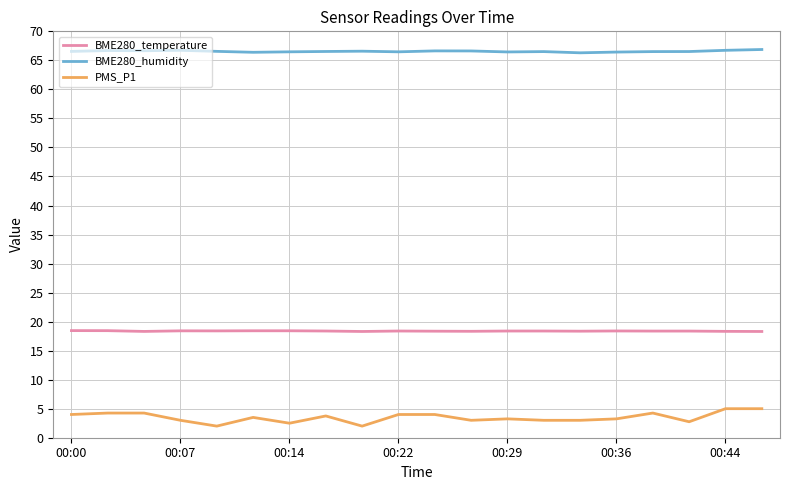

True or false: PMS_P1 and BME280_temperature intersect in this chart.

False